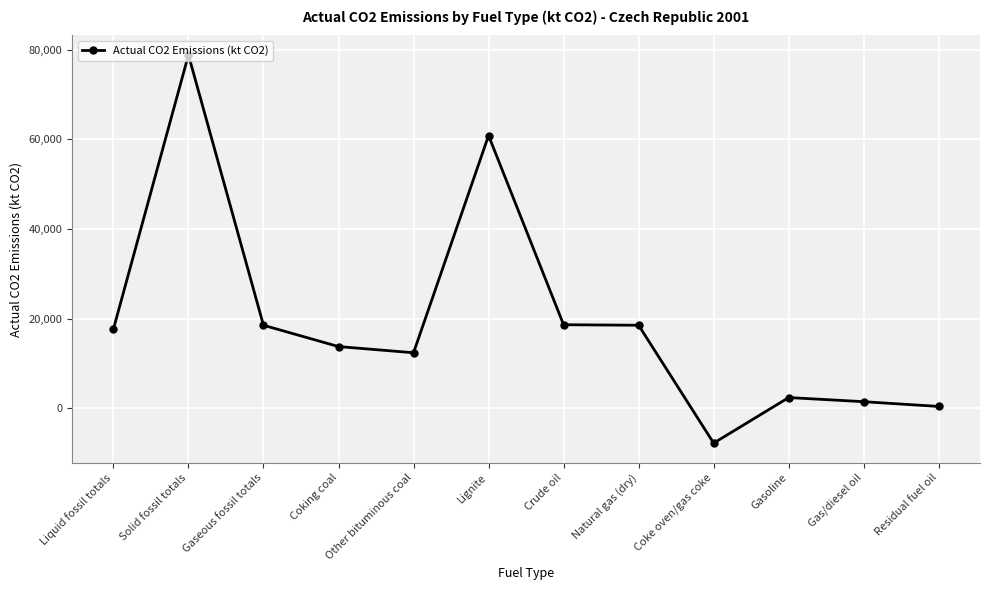

What is the change in value from Solid fossil totals to Gaseous fossil totals?

-60324.3